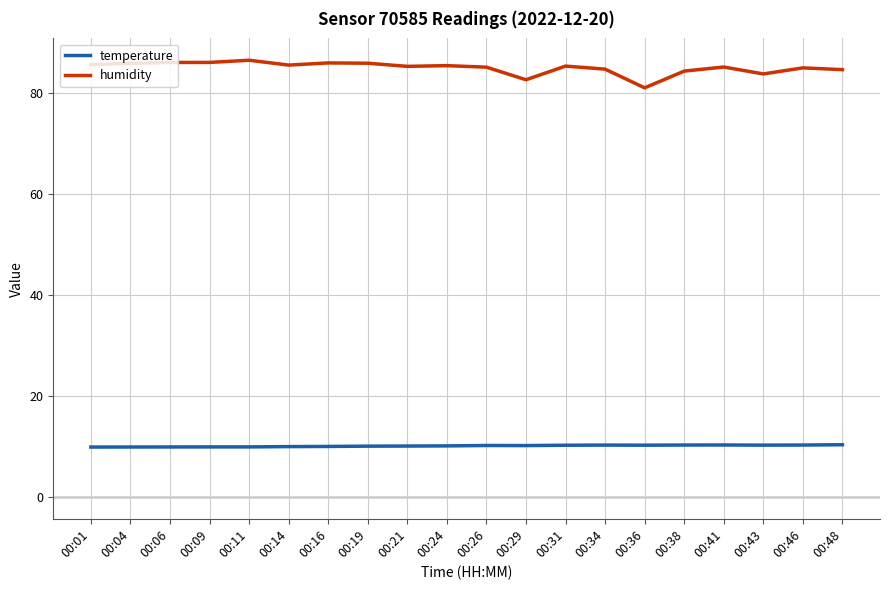

Which series has the widest spread of values?

humidity